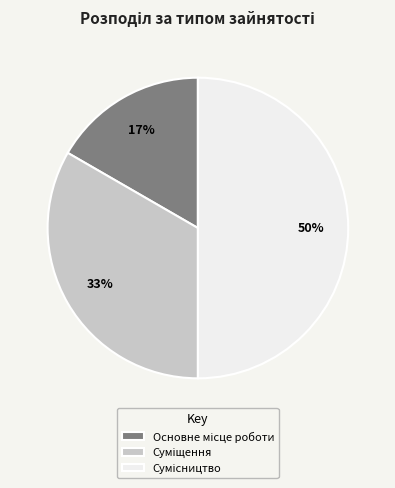

How many segments does this pie chart have?

3